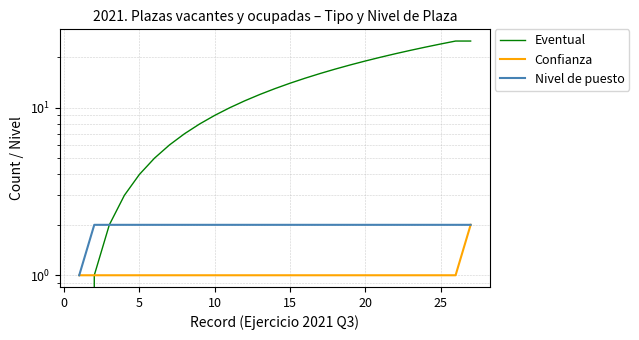

Which series has the widest spread of values?

Eventual